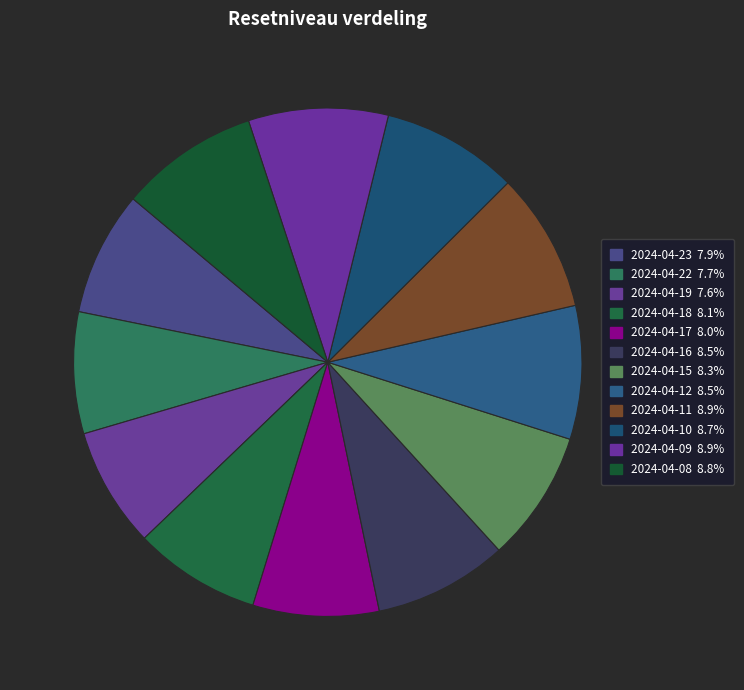

Does 2024-04-22 represent more than half of the total?

No